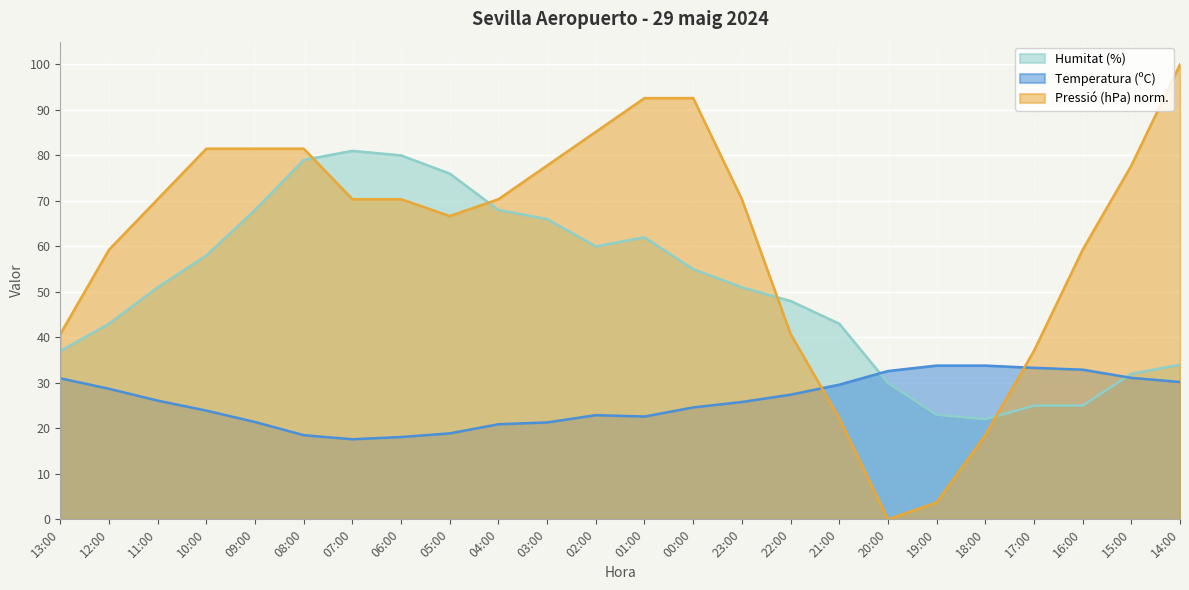

Which series has the largest total across all categories?

Pressió (hPa) norm.